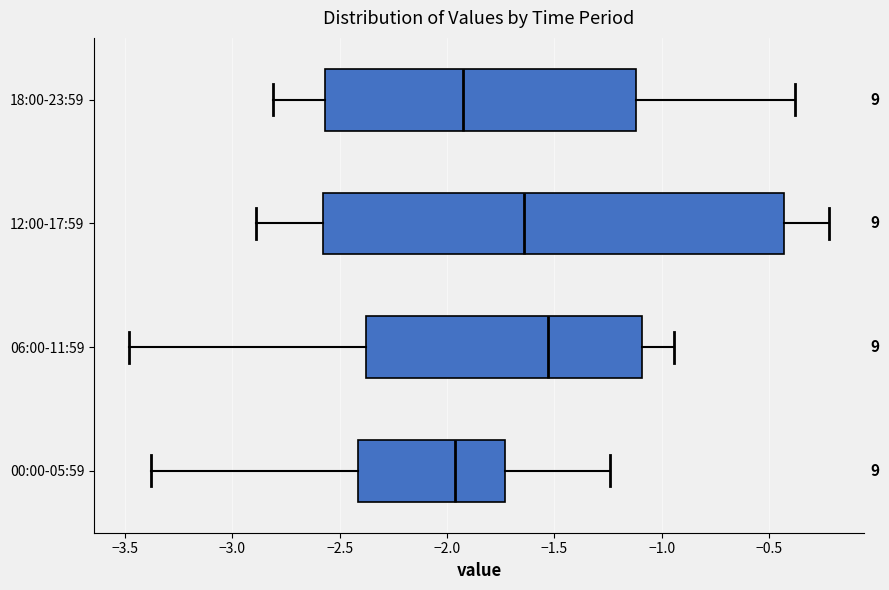

Reading bottom to top, read every box against the x-axis: the position of its median line, the range the box covers, and the ends of its whiskers. The values are not printed on the chart, so give them approximately, as read against the axis.

00:00-05:59: median -1.95, box -2.40 to -1.75, whiskers -3.40 to -1.25
06:00-11:59: median -1.55, box -2.40 to -1.10, whiskers -3.50 to -0.95
12:00-17:59: median -1.65, box -2.55 to -0.45, whiskers -2.90 to -0.20
18:00-23:59: median -1.90, box -2.55 to -1.10, whiskers -2.80 to -0.40